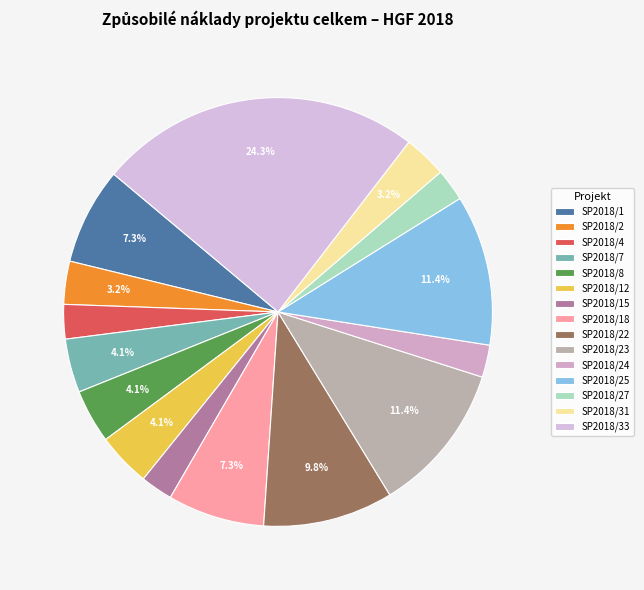

Does SP2018/8 represent more than half of the total?

No